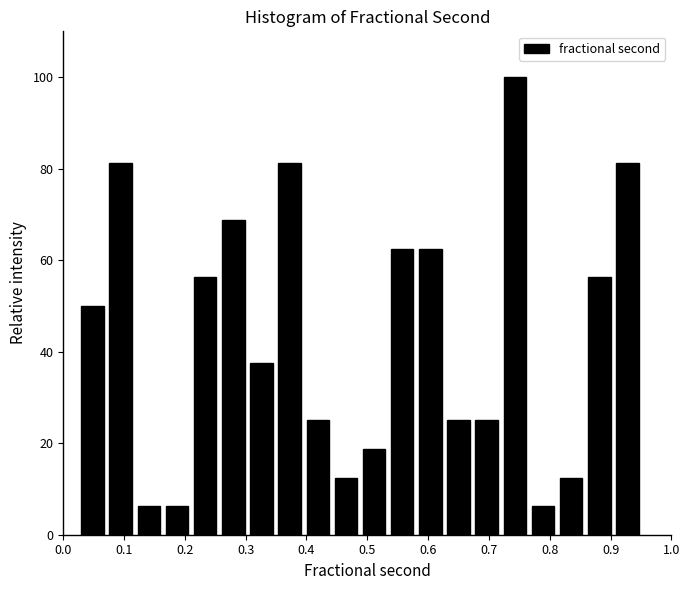

What is the height of the bar covering 0.30 to 0.35 on the x-axis? Neither the bar edges nor the heights are printed on the chart, so give them approximately, as read against the axes.

38